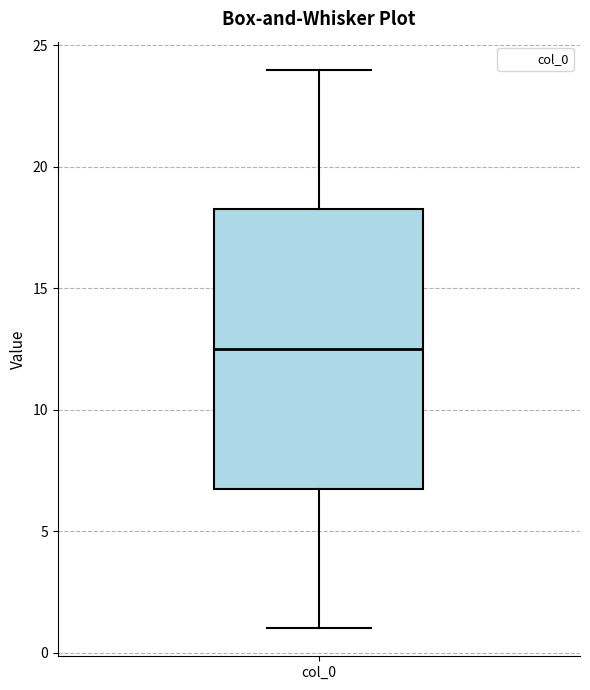

Transcribe this box plot: give where the median line is, the range the box spans, and where the two whiskers end, as read against the y-axis. The values are not printed on the chart, so give them approximately, as read against the axis.

median 12.5, box 7.0 to 18.5, whiskers 1.0 to 24.0